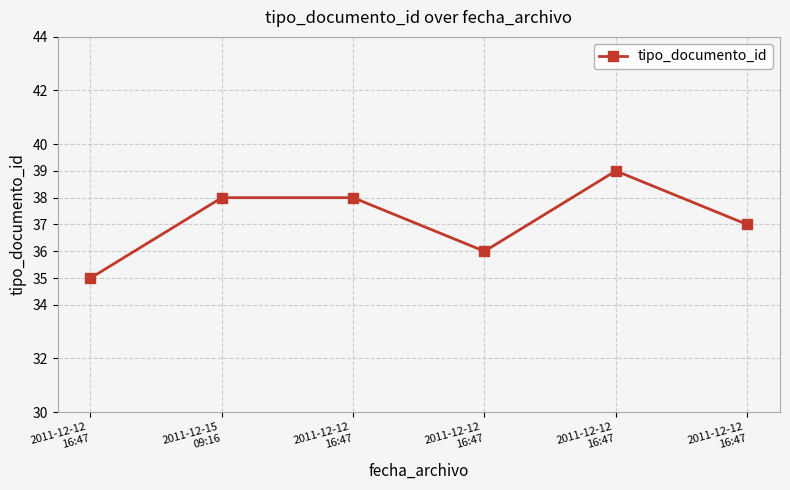

What is the value of the 4th point from the left?

35